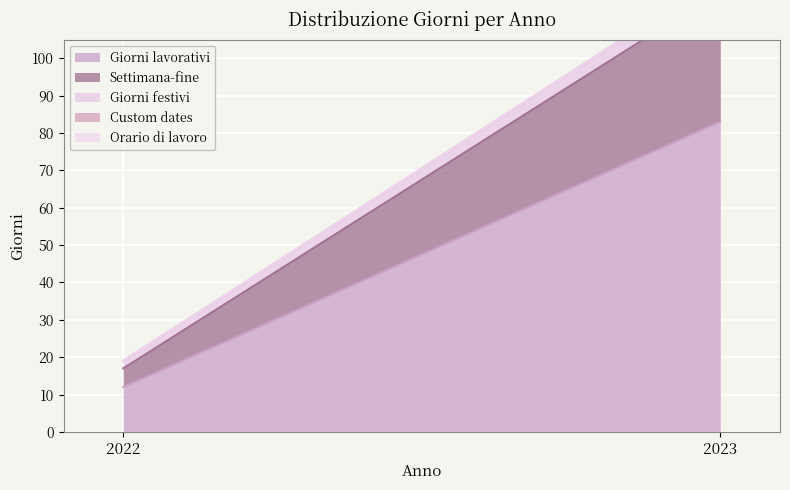

At which label does Giorni festivi reach its peak?

2023